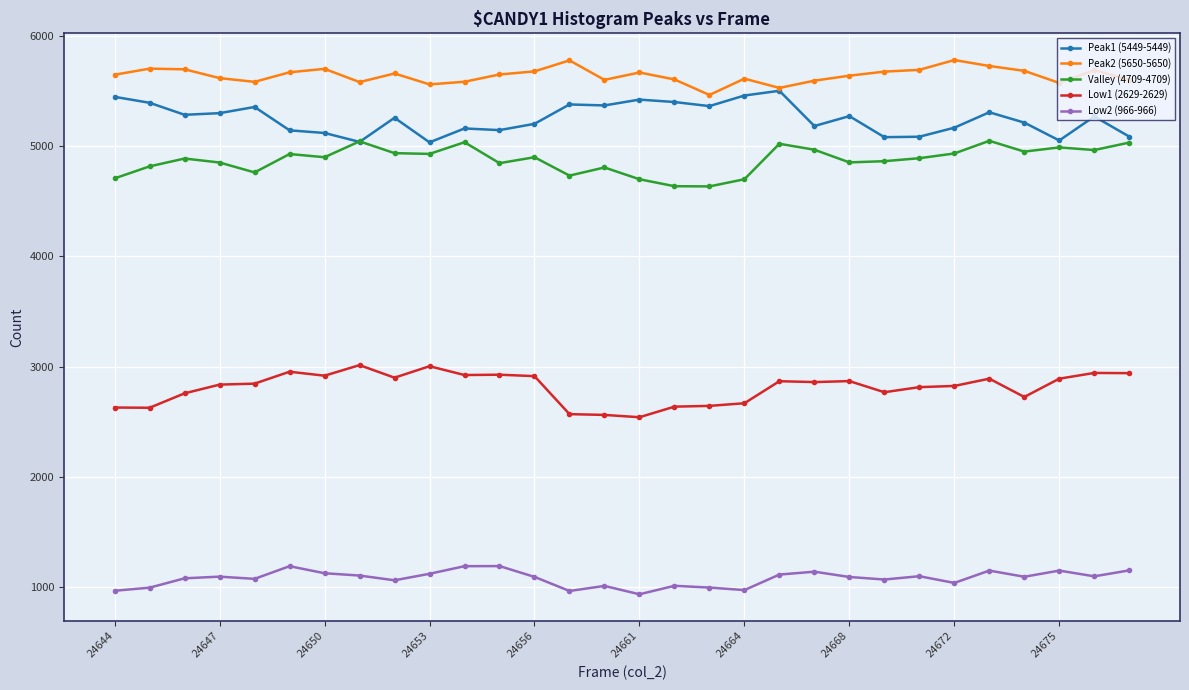

Rank the series by their maximum value, from highest to lowest.

Peak2 (5650-5650), Peak1 (5449-5449), Valley (4709-4709), Low1 (2629-2629), Low2 (966-966)